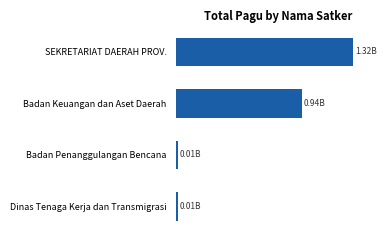

What is the difference between the second highest and minimum values?

930602174